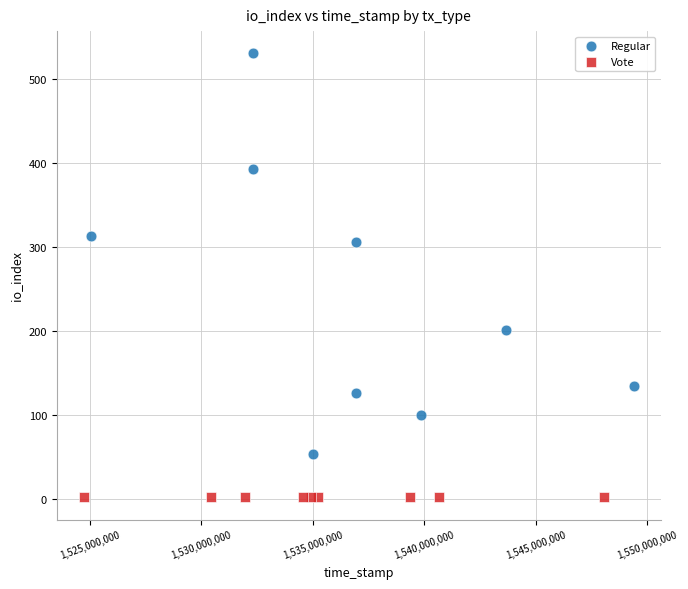

Which series reaches the maximum Y coordinate?

Regular